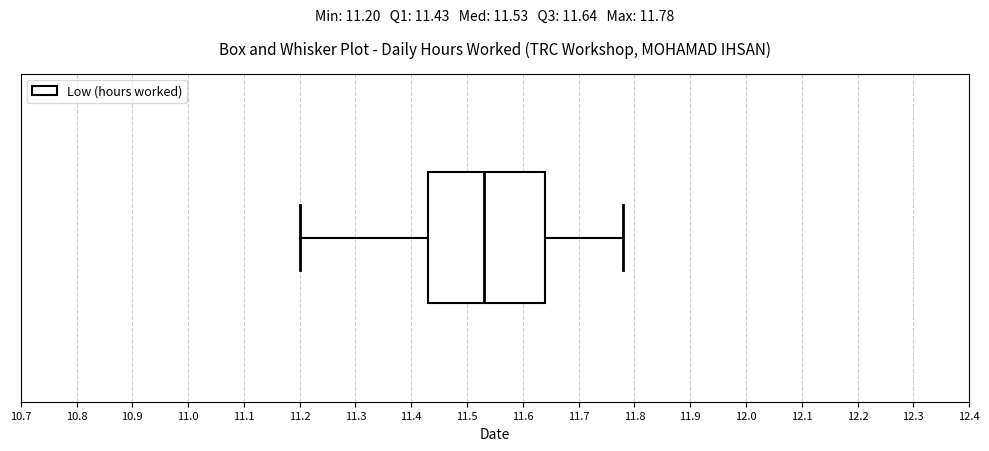

Where does the right whisker of the box end on the x-axis? The values are not printed on the chart, so give them approximately, as read against the axis.

11.78